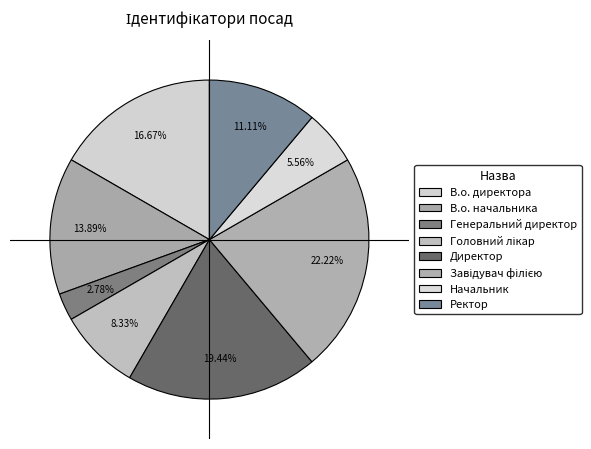

Approximately how many times larger is the value at В.о. директора compared to Генеральний директор?

6.0